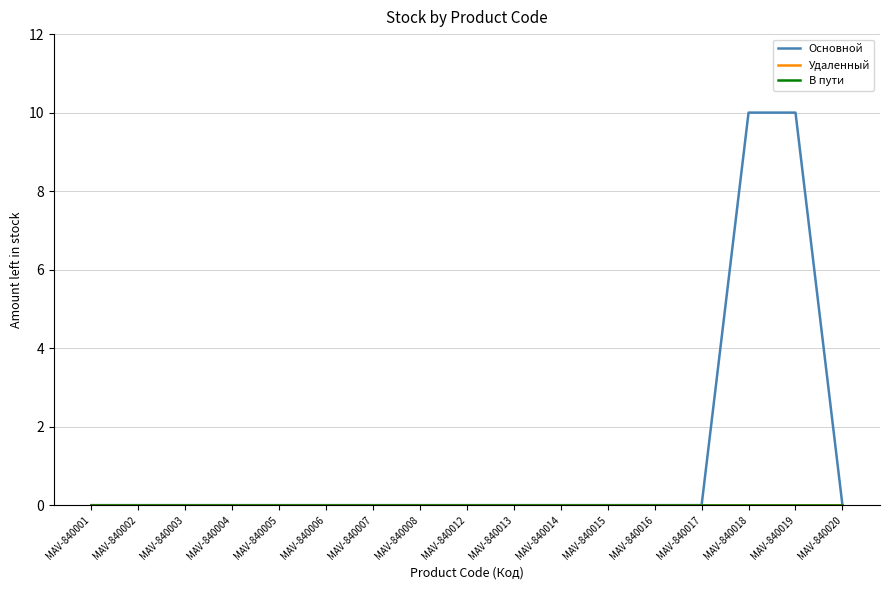

True or false: Удаленный has a value of 0 at MAV-840015.

True